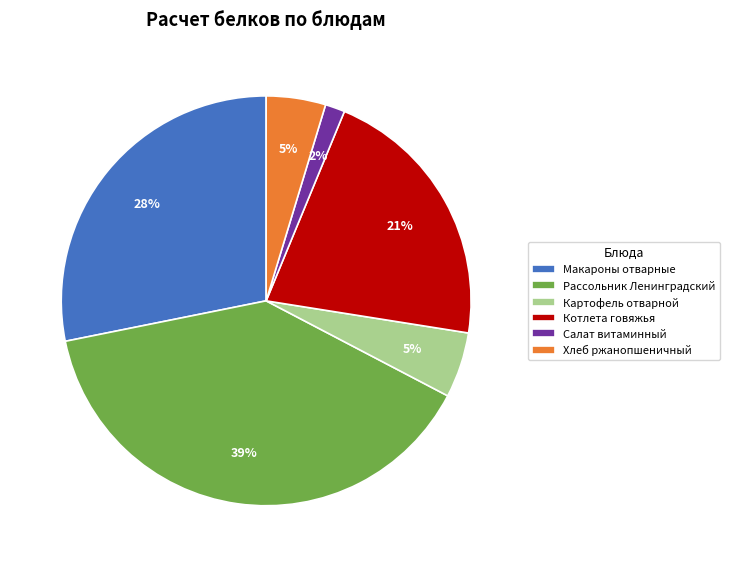

Is Картофель отварной the majority of the pie?

No